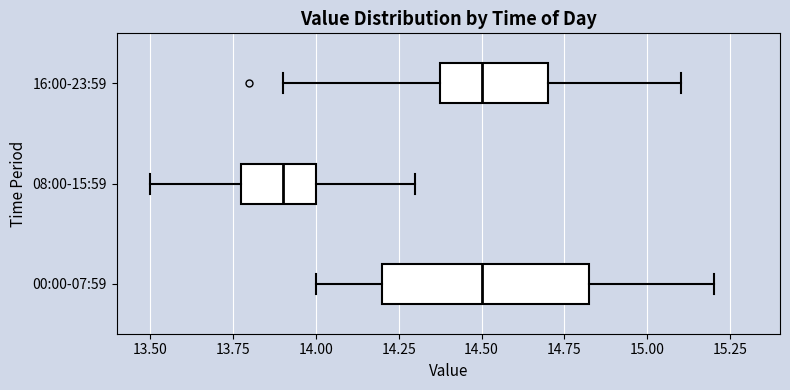

Which box's median line is the furthest to the left?

08:00-15:59